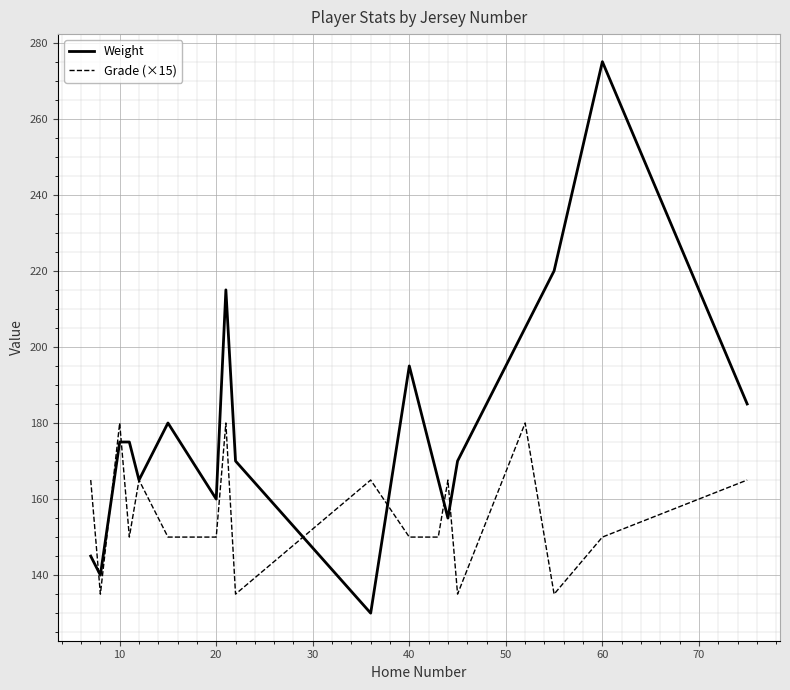

Which series has the widest spread of values?

Weight